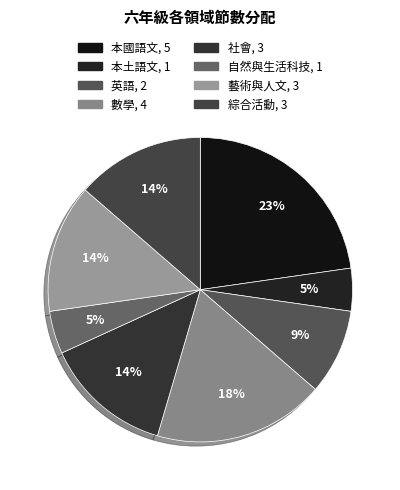

What percentage is the 英語 slice, to the nearest percent?

9%